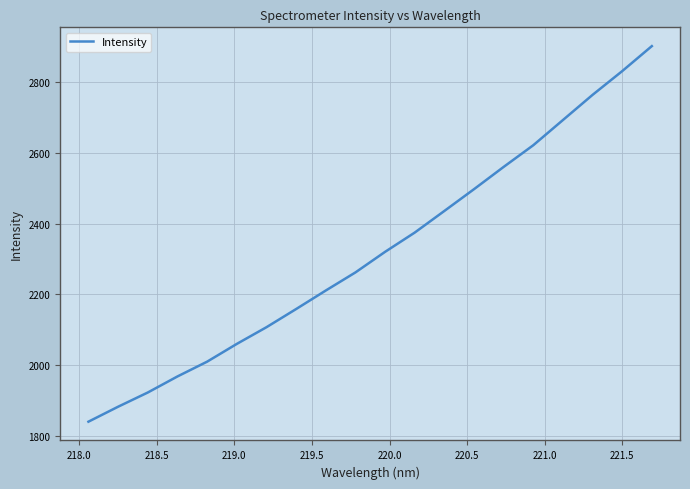

What is the minimum value shown in the chart?

1840.4